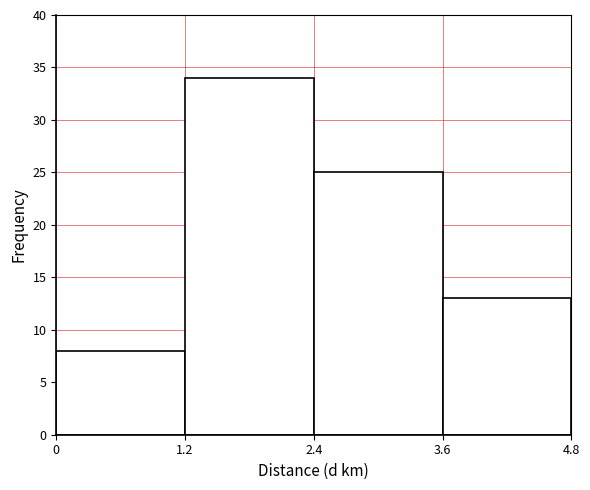

Reading left to right, transcribe this chart: for each bar, give the range it covers on the x-axis and its height. The values are not printed on the chart, so give them approximately, as read against the axis.

0 to 1.2: 8
1.2 to 2.4: 34
2.4 to 3.6: 25
3.6 to 4.8: 13